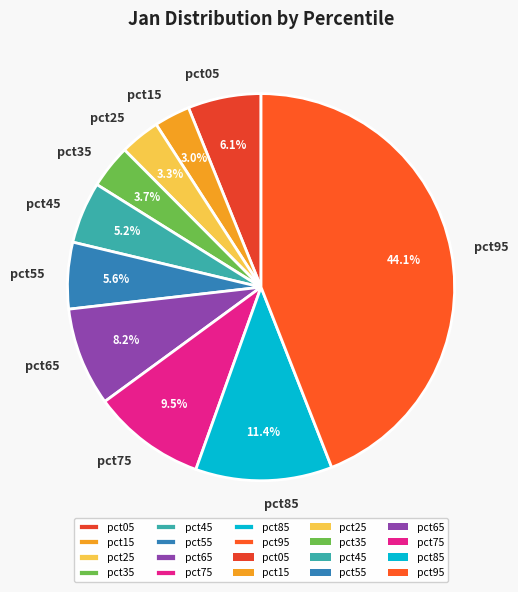

What percentage do pct35 and pct25 together represent?

7.0%